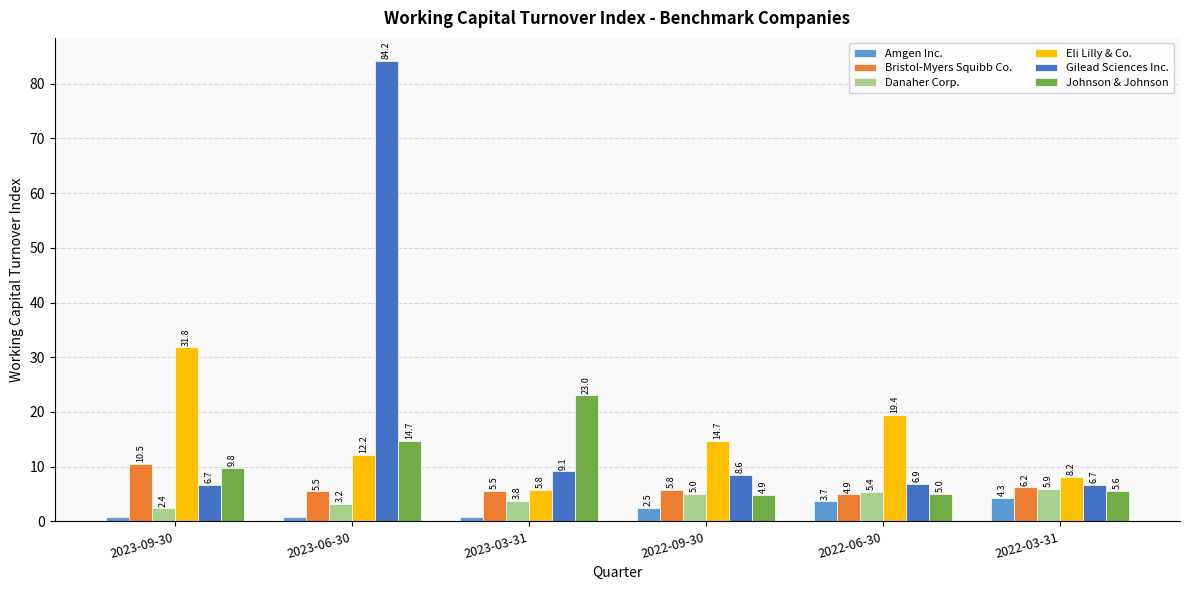

Which series has the largest total across all categories?

Gilead Sciences Inc.